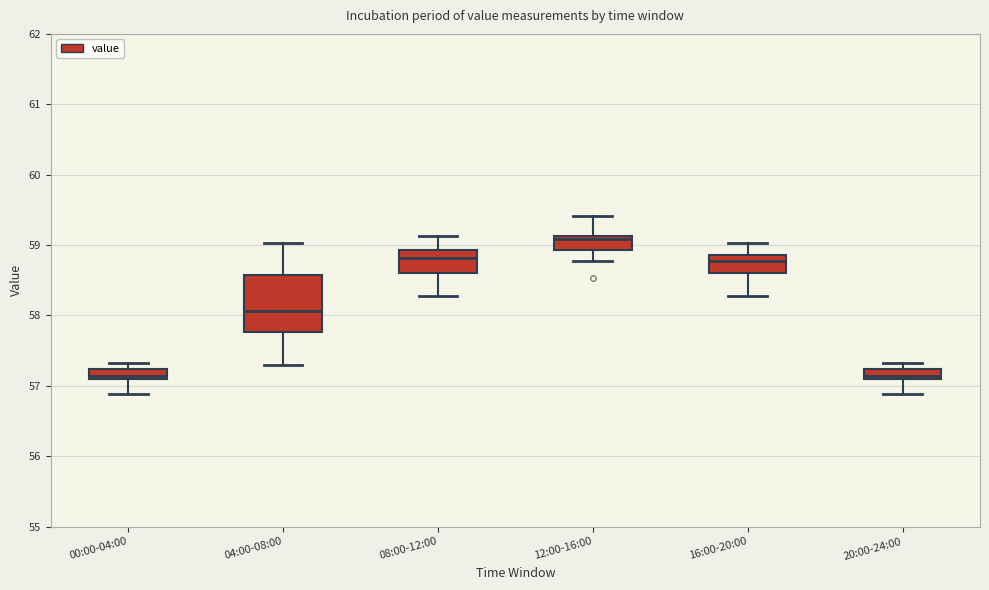

Where does the lower whisker of the box for 00:00-04:00 end on the y-axis? The values are not printed on the chart, so give them approximately, as read against the axis.

56.9